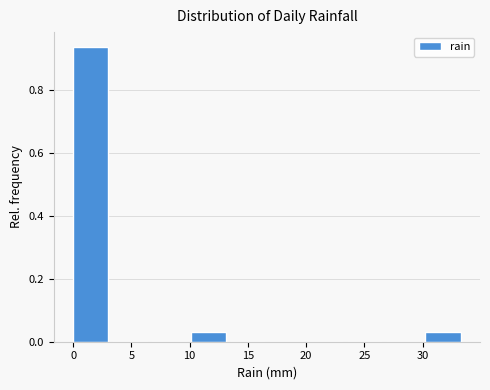

Reading left to right, transcribe this chart: for each bar, give the range it covers on the x-axis and its height. Neither the bar edges nor the heights are printed on the chart, so give them approximately, as read against the axes.

0.0 to 3.5: 0.94
3.5 to 6.5: 0
6.5 to 10.0: 0
10.0 to 13.5: 0.04
13.5 to 17.0: 0
17.0 to 20.0: 0
20.0 to 23.5: 0
23.5 to 27.0: 0
27.0 to 30.0: 0
30.0 to 33.5: 0.04